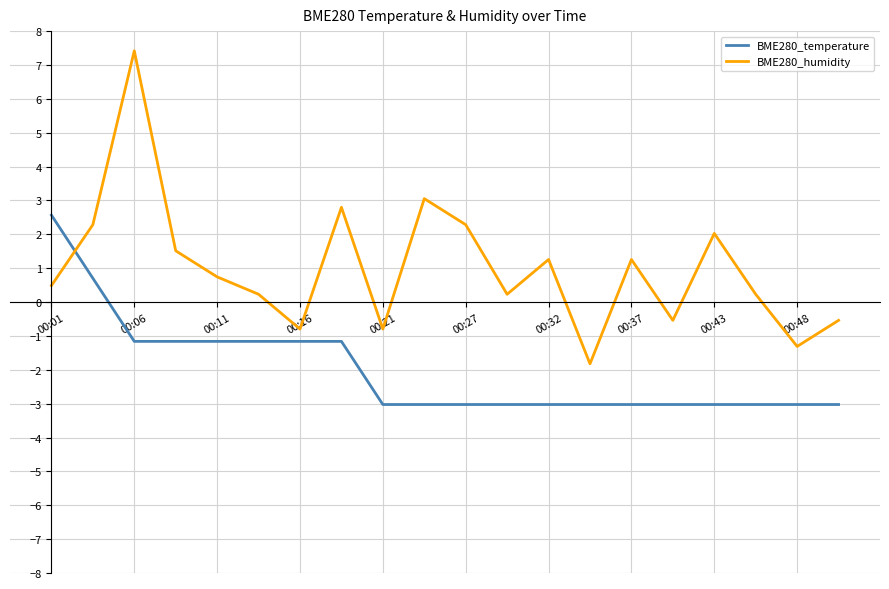

Rank the series by their average value, from lowest to highest.

BME280_temperature, BME280_humidity